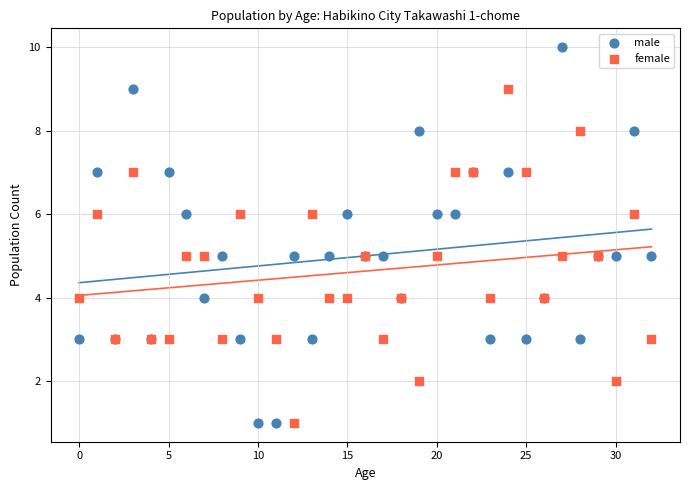

Which series has the largest Y range (max minus min)?

male